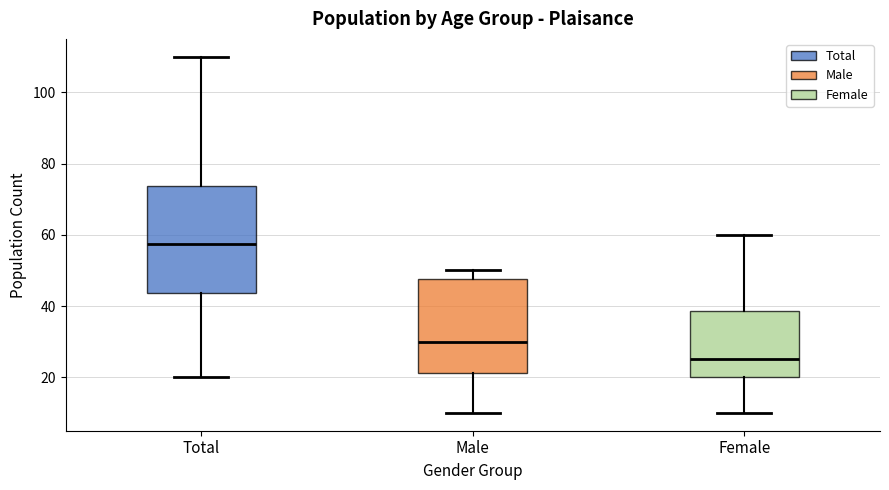

Which box has the highest median line?

Total